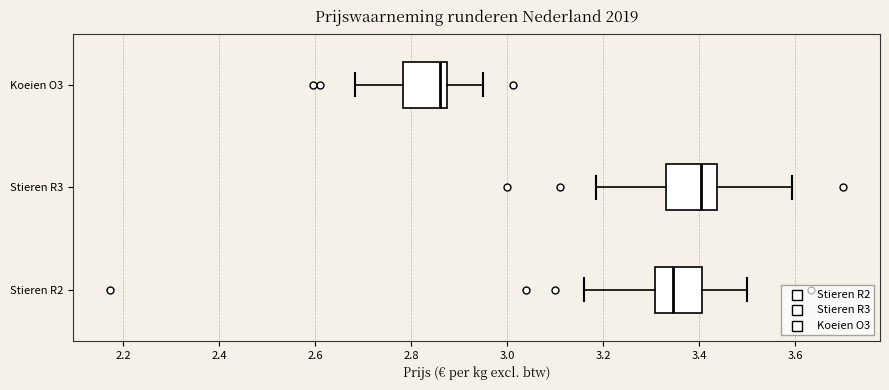

Which box has the furthest to the right median line?

Stieren R3